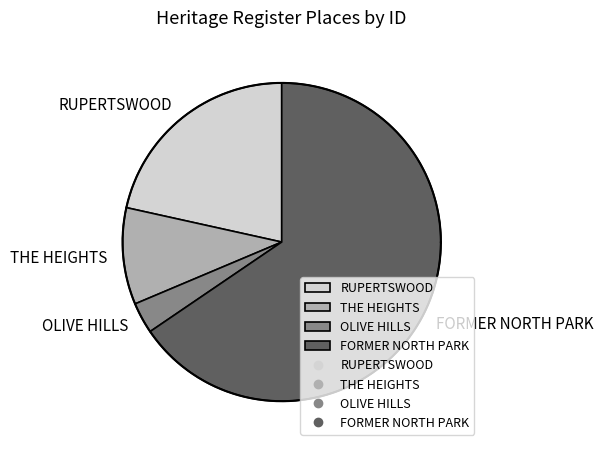

To the nearest percent, what is the combined percentage of OLIVE HILLS and FORMER NORTH PARK?

69%